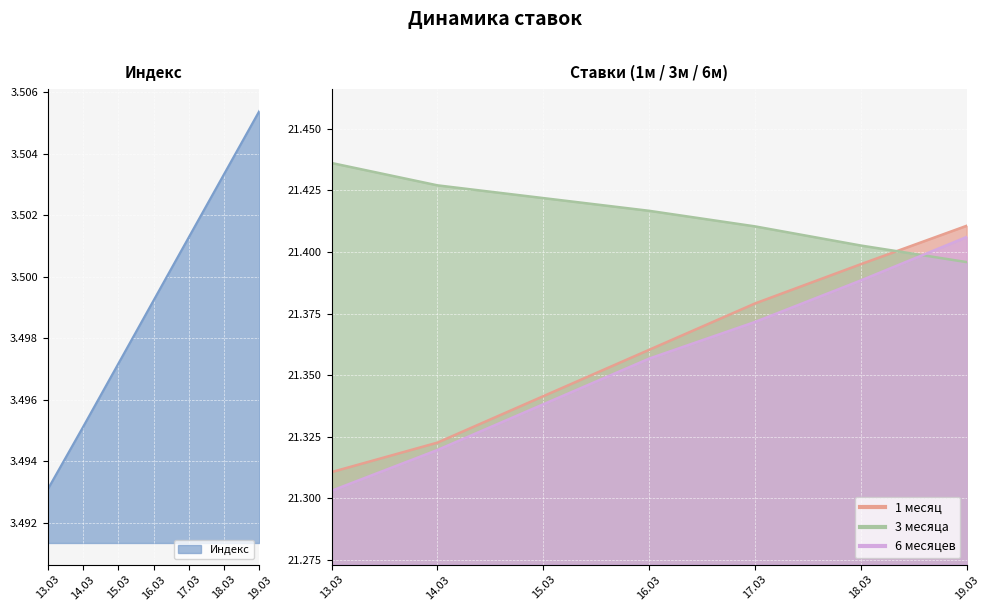

What is the value of the Индекс point at the 1st from the left?

3.5